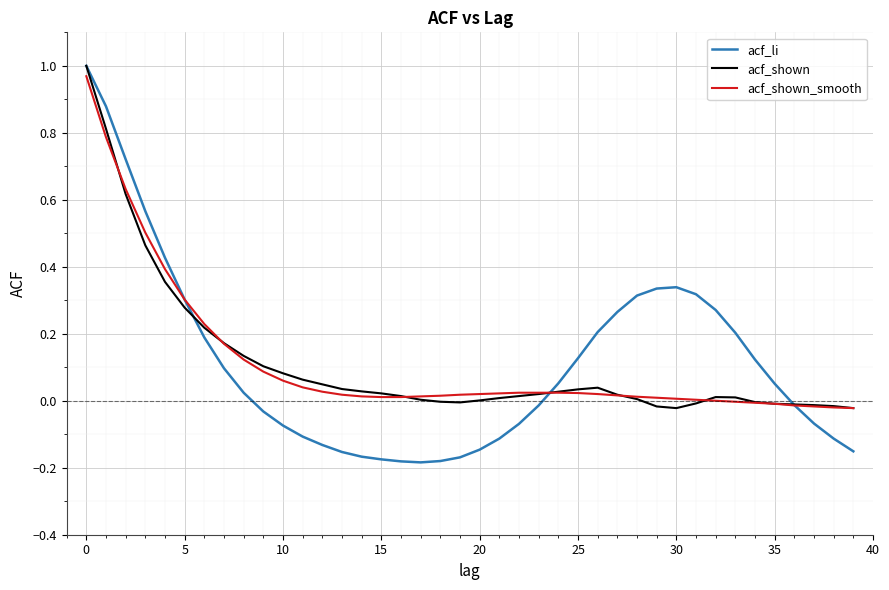

True or false: acf_shown_smooth and acf_li cross at least once.

True